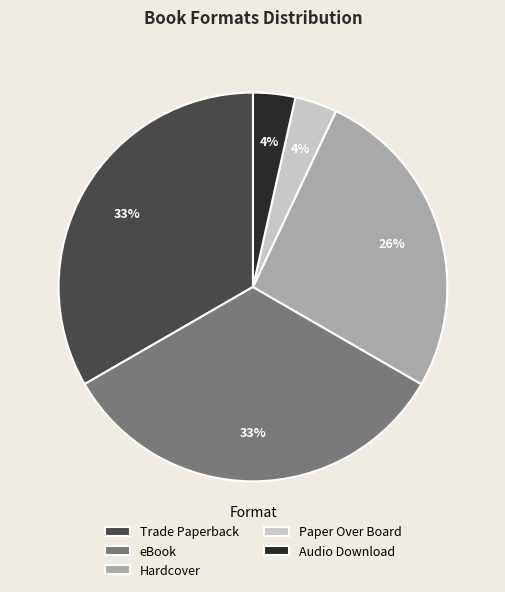

How many segments does this pie chart have?

5